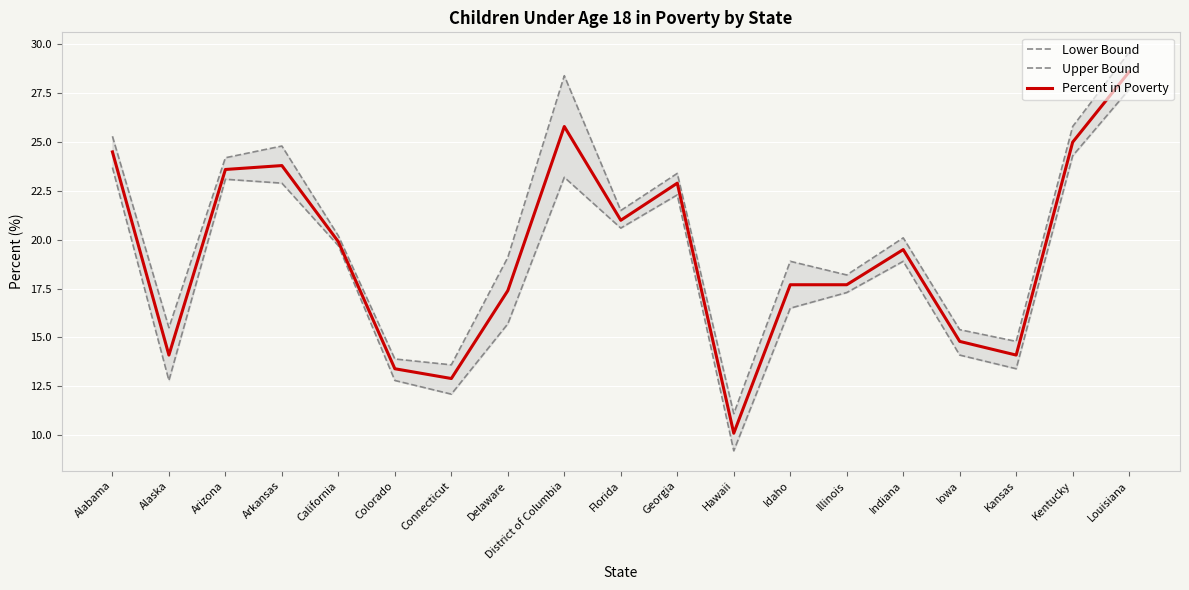

Reading left to right, list all the values displayed in this chart.

Lower Bound: 23.7	12.8	23.1	22.9	19.7	12.8	12.1	15.7	23.2	20.6	22.3	9.2	16.5	17.3	18.9	14.1	13.4	24.3	27.7
Upper Bound: 25.3	15.5	24.2	24.8	20.2	13.9	13.6	19.1	28.4	21.5	23.4	11.1	18.9	18.2	20.1	15.4	14.8	25.8	29.6
Percent in Poverty: 24.5	14.1	23.6	23.8	19.9	13.4	12.9	17.4	25.8	21.0	22.9	10.1	17.7	17.7	19.5	14.8	14.1	25.0	28.6